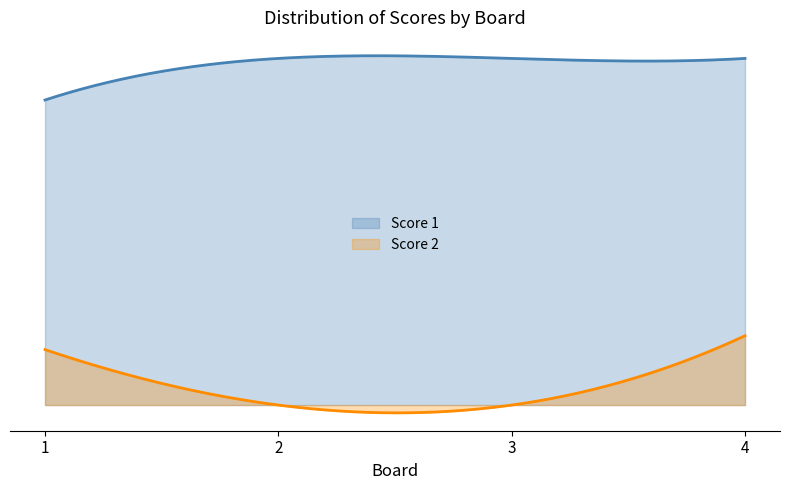

How many Score 1 values are between 25 and 26?

3